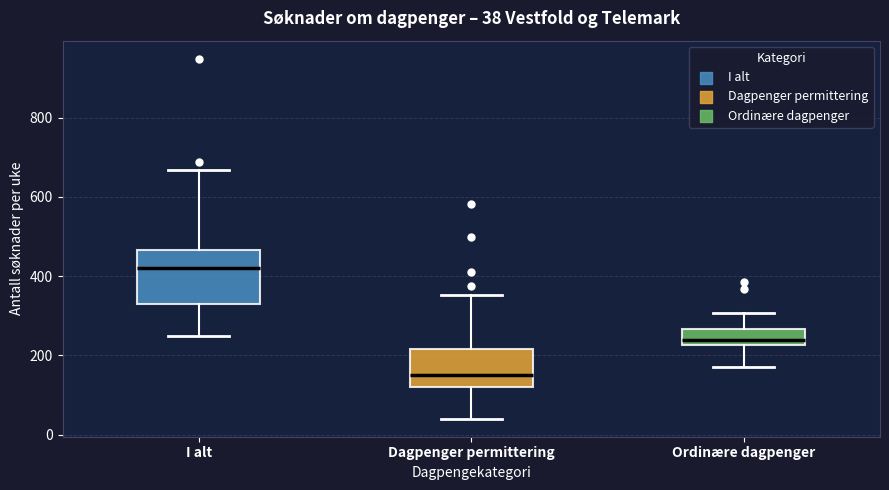

Which box's median line is the lowest?

Dagpenger permittering